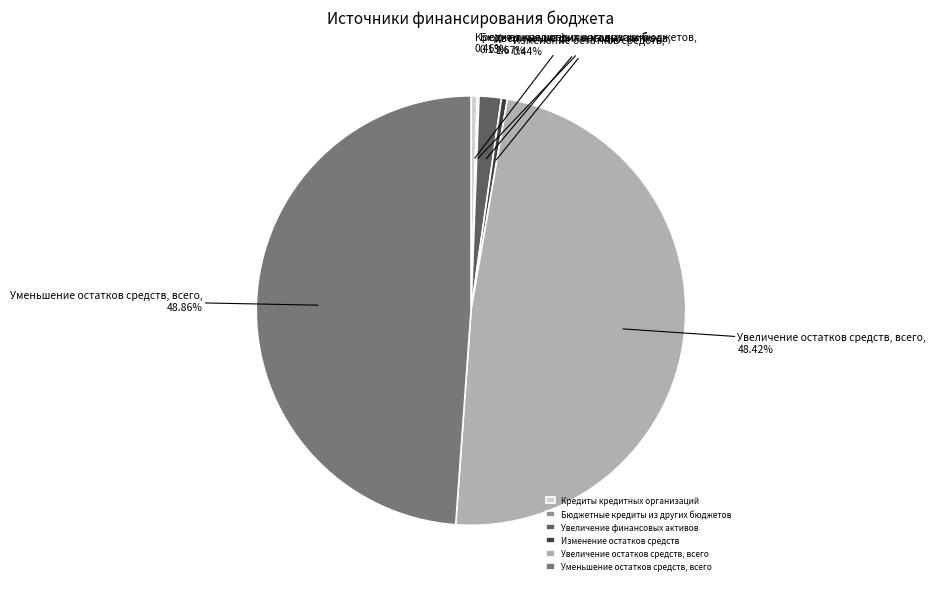

True or false: Изменение остатков средств accounts for 0% of the total.

True